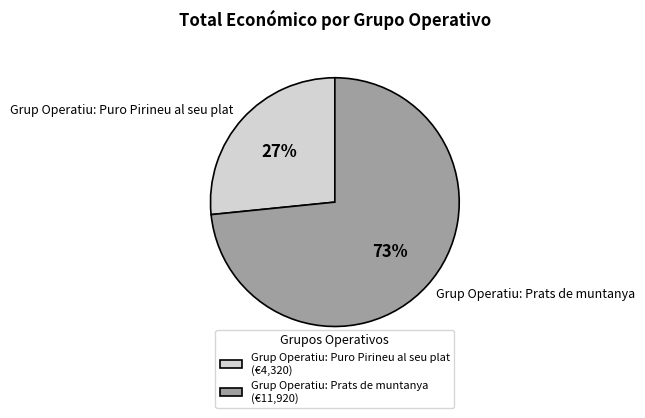

Is there any slice that represents more than half of the pie?

Yes